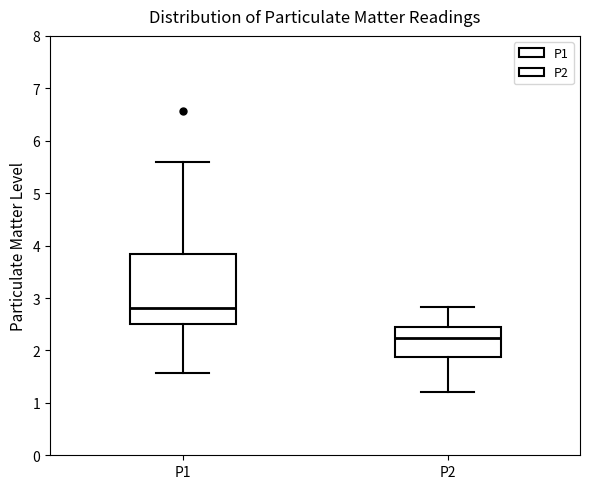

Where does the median line of the box for P2 sit on the y-axis? The values are not printed on the chart, so give them approximately, as read against the axis.

2.2